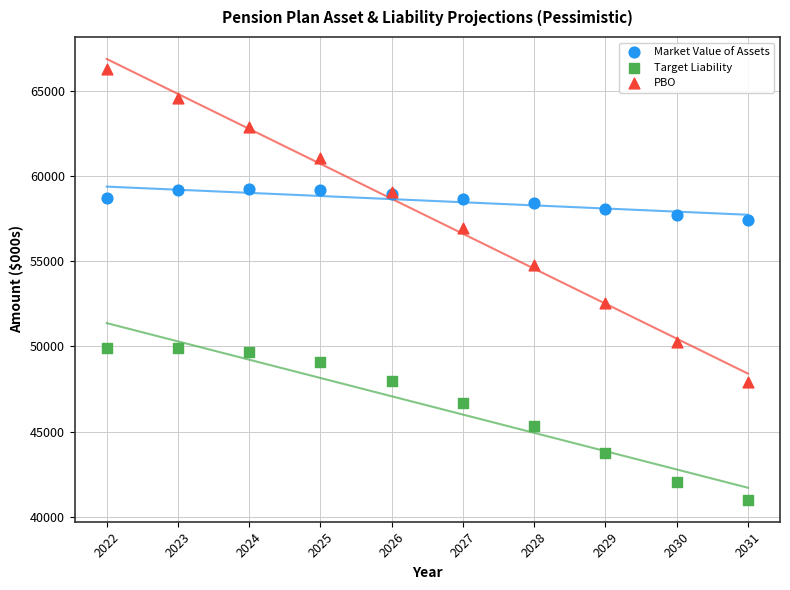

What is the X range (max minus min) for the scatter plot?

9